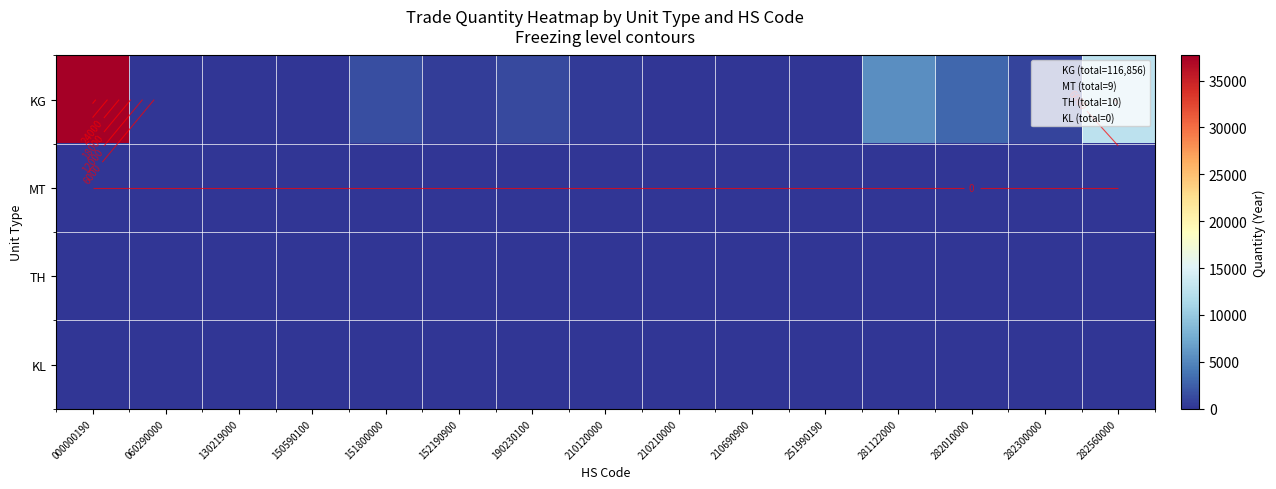

How many distinct data groups are displayed?

4